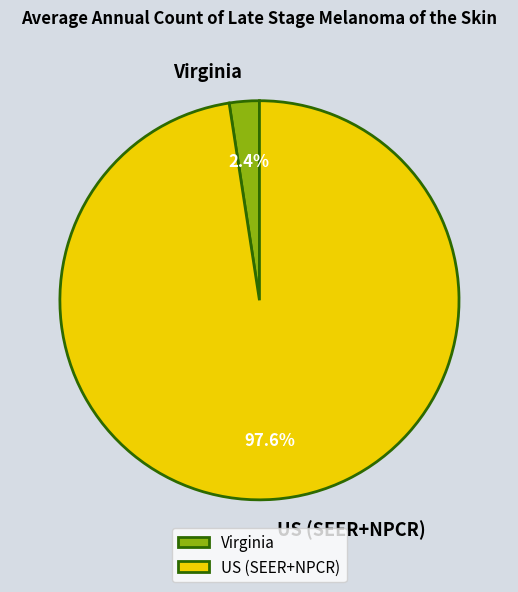

To the nearest percent, what is the difference between the largest and smallest slice percentages?

95%